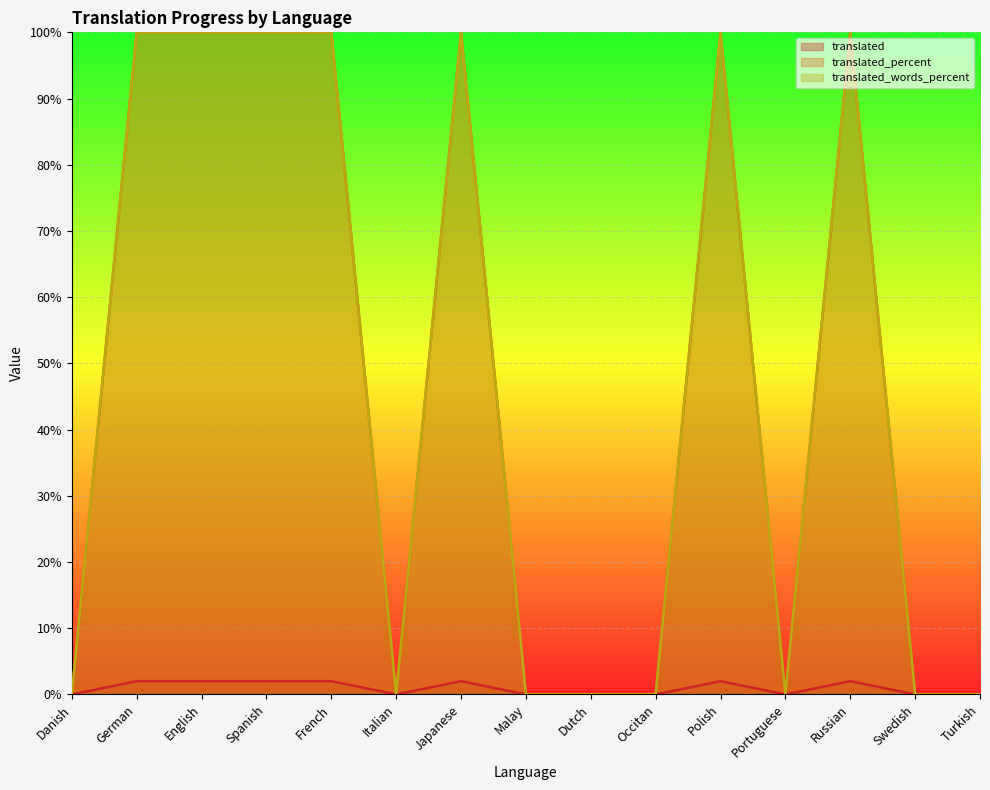

At which category is the sum across all series the highest?

German